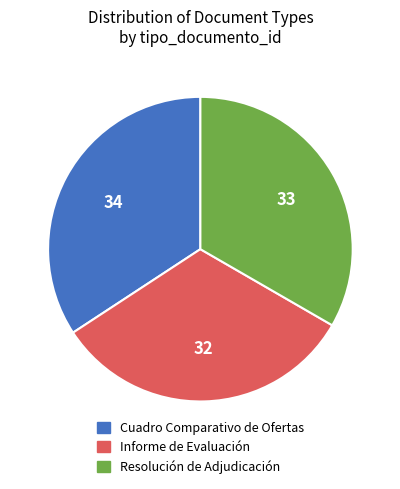

How many slices are in this pie chart?

3